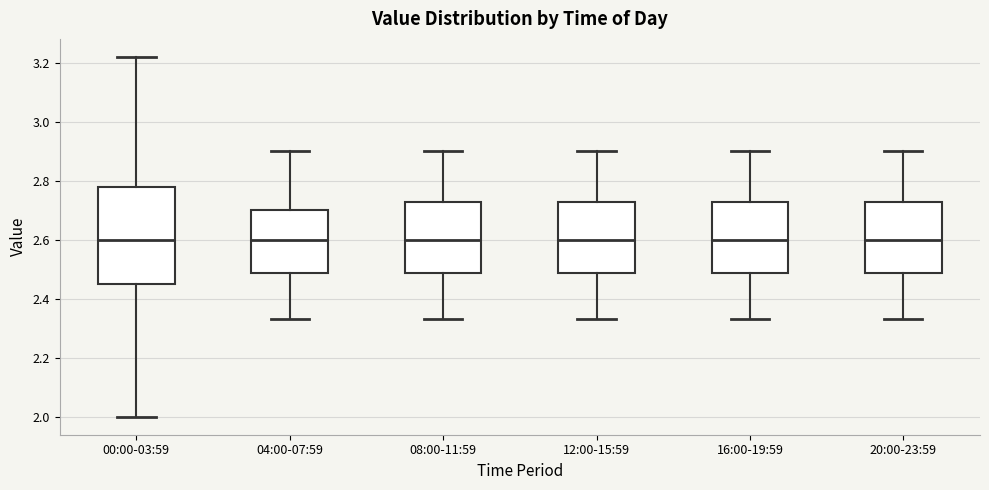

Reading left to right, transcribe this box plot: for each box, give where its median line is, the range the box spans, and where its two whiskers end, as read against the y-axis. The values are not printed on the chart, so give them approximately, as read against the axis.

00:00-03:59: median 2.60, box 2.46 to 2.78, whiskers 2.00 to 3.22
04:00-07:59: median 2.60, box 2.48 to 2.70, whiskers 2.34 to 2.90
08:00-11:59: median 2.60, box 2.48 to 2.72, whiskers 2.34 to 2.90
12:00-15:59: median 2.60, box 2.48 to 2.72, whiskers 2.34 to 2.90
16:00-19:59: median 2.60, box 2.48 to 2.72, whiskers 2.34 to 2.90
20:00-23:59: median 2.60, box 2.48 to 2.72, whiskers 2.34 to 2.90